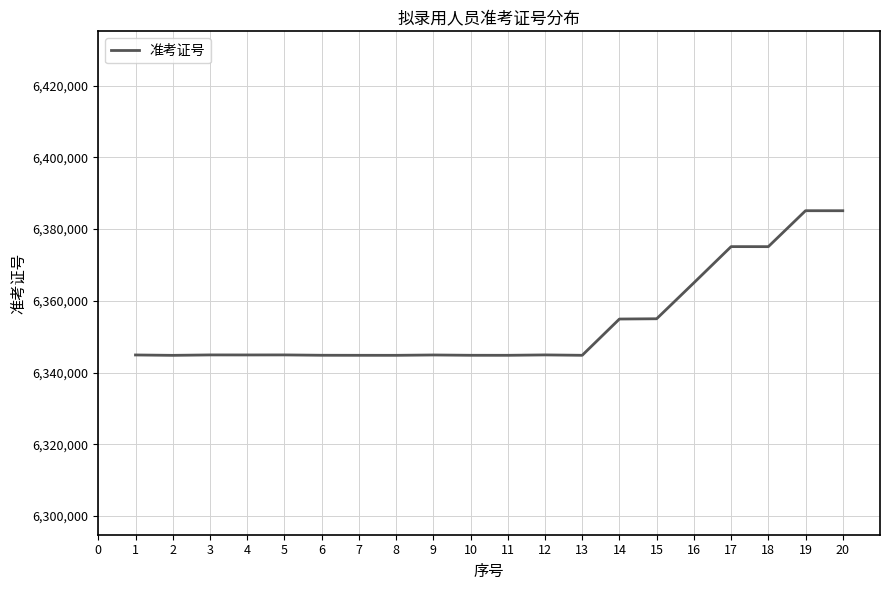

What is the difference between the values at 19 and 9?

40212